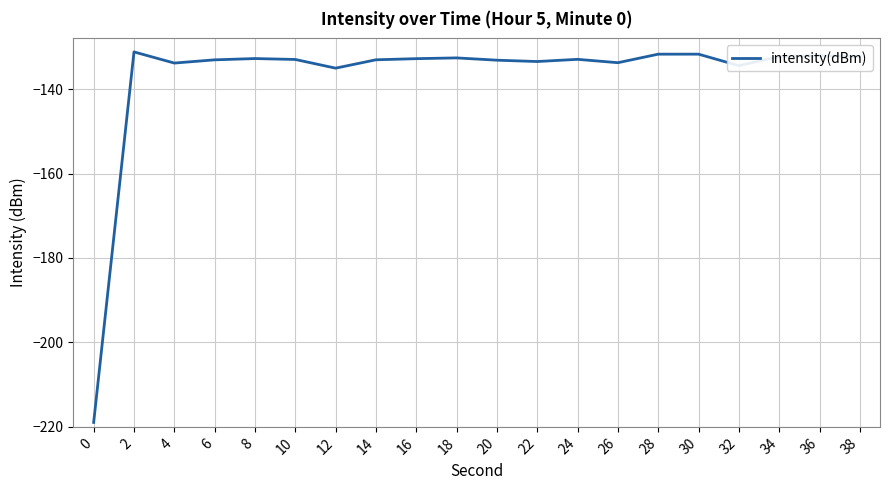

Where does the data first go above -132?

2